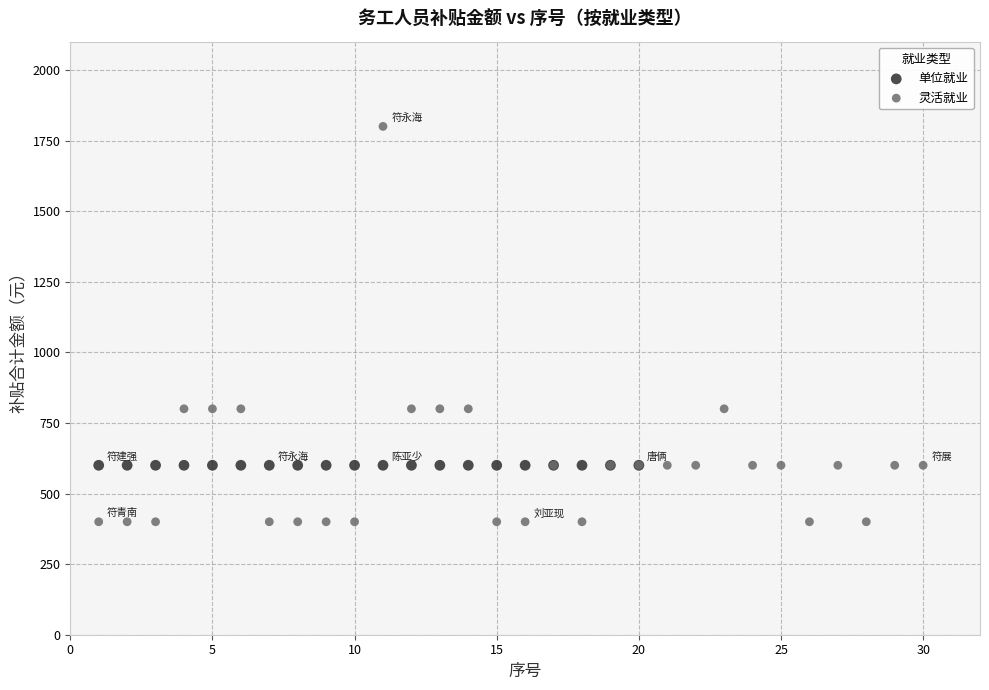

Which series reaches the minimum Y coordinate?

灵活就业